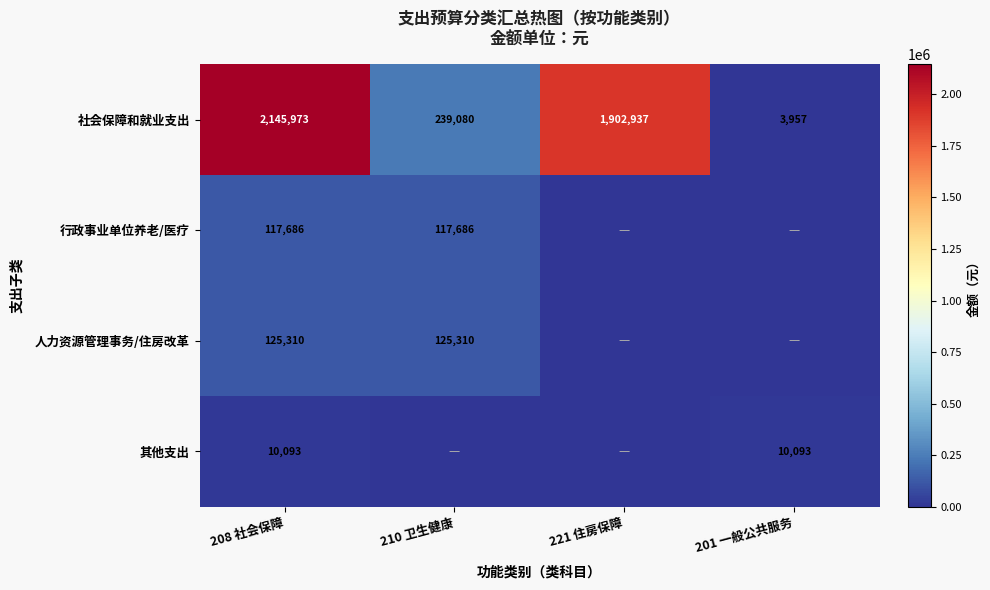

What is the approximate value of 社会保障和就业支出 at 221 住房保障?

1902937